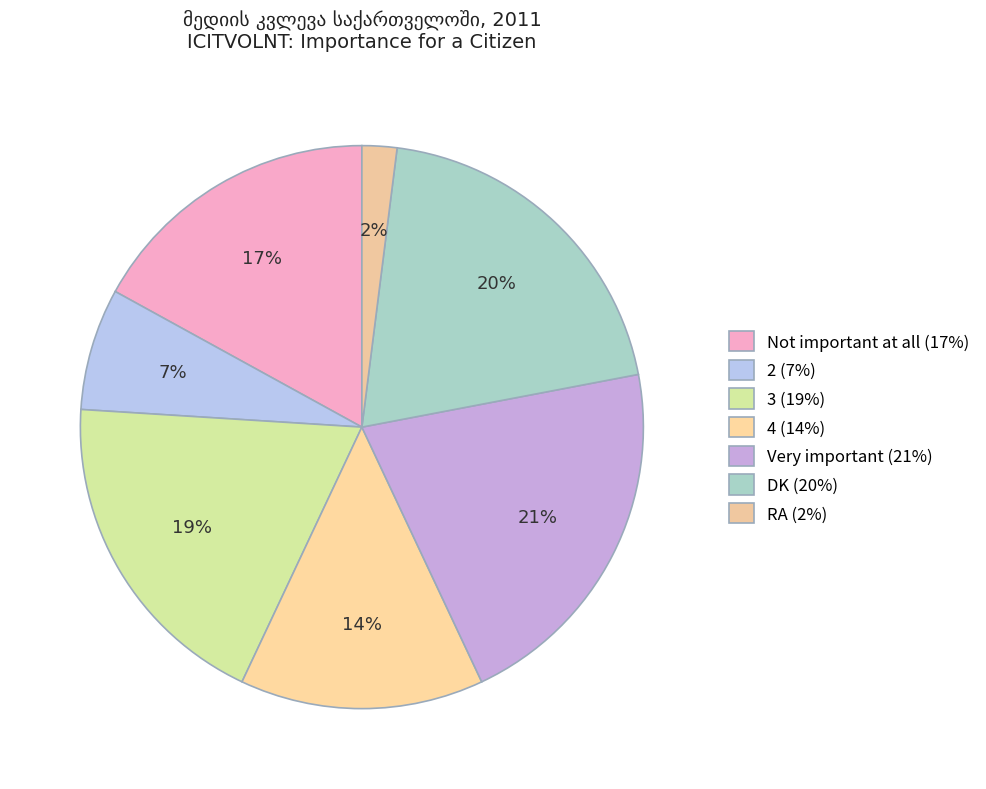

Is there any slice that represents more than half of the pie?

No